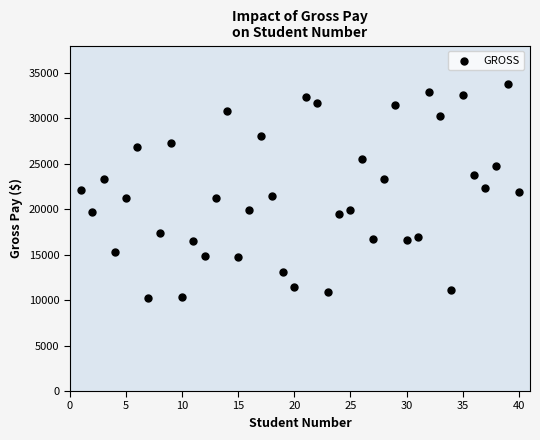

What is the range of X values (max minus min)?

39